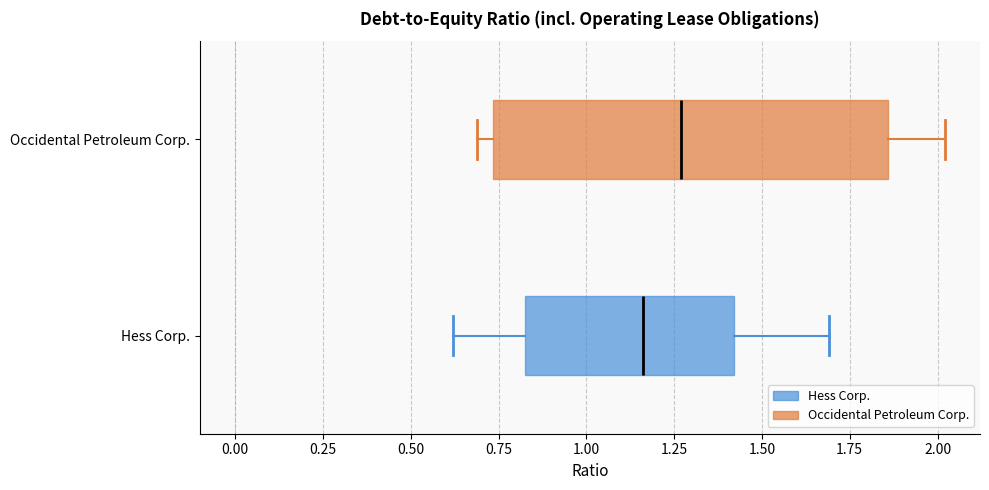

Reading bottom to top, transcribe this box plot: for each box, give where its median line is, the range the box spans, and where its two whiskers end, as read against the x-axis. The values are not printed on the chart, so give them approximately, as read against the axis.

Hess Corp.: median 1.15, box 0.85 to 1.40, whiskers 0.60 to 1.70
Occidental Petroleum Corp.: median 1.25, box 0.75 to 1.85, whiskers 0.70 to 2.00